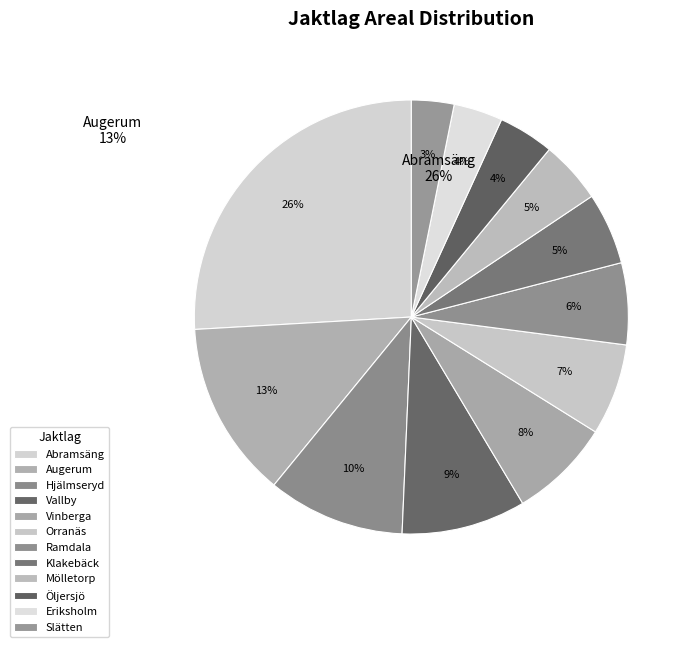

How many segments does this pie chart have?

12